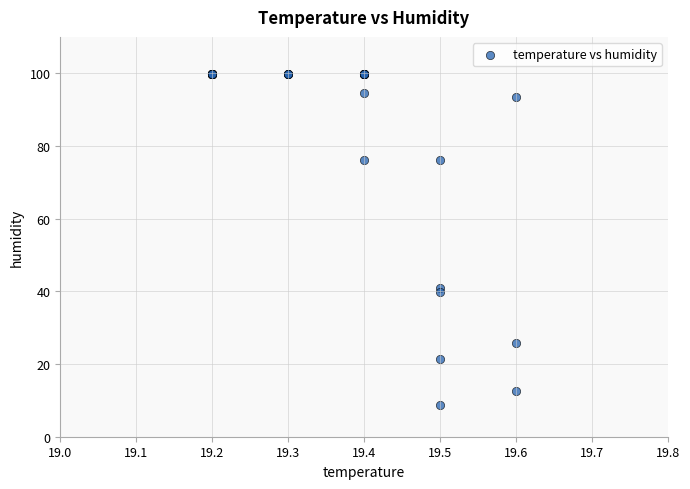

What Y value in the scatter plot is closest to 54?

40.9